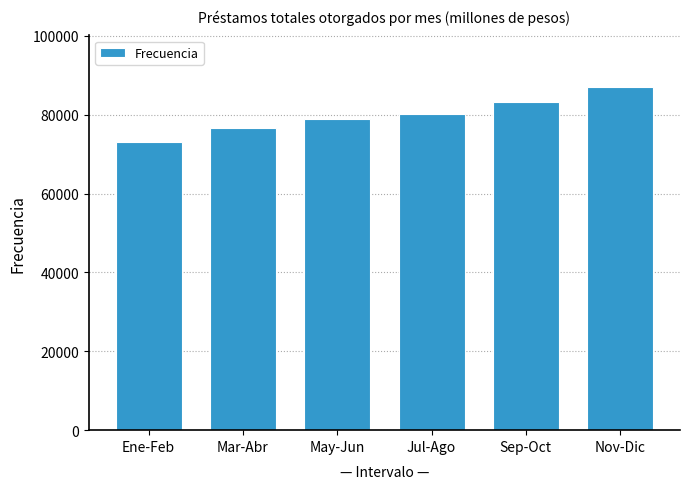

Reading left to right, what are all the values shown in this chart?

Ene-Feb=73218.3	Mar-Abr=76568.9	May-Jun=79016.7	Jul-Ago=80085.4	Sep-Oct=83210.0	Nov-Dic=87083.5